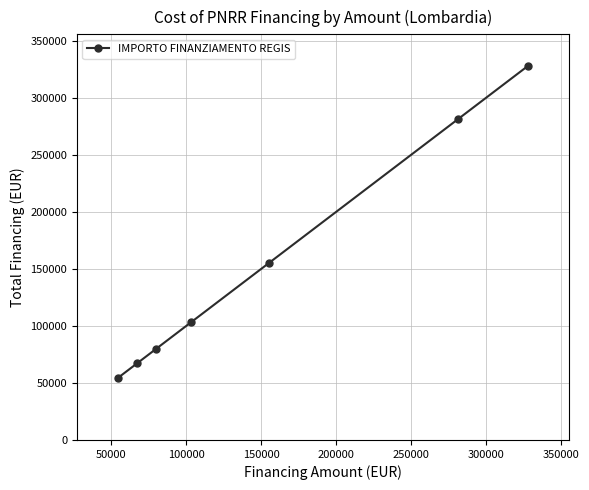

What is the smallest value displayed?

54412